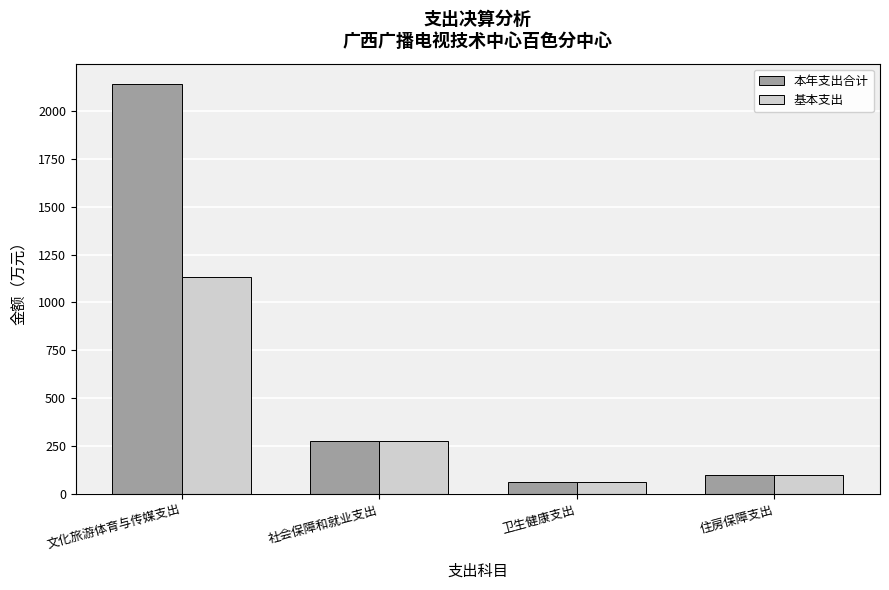

Which series has the widest spread of values?

本年支出合计